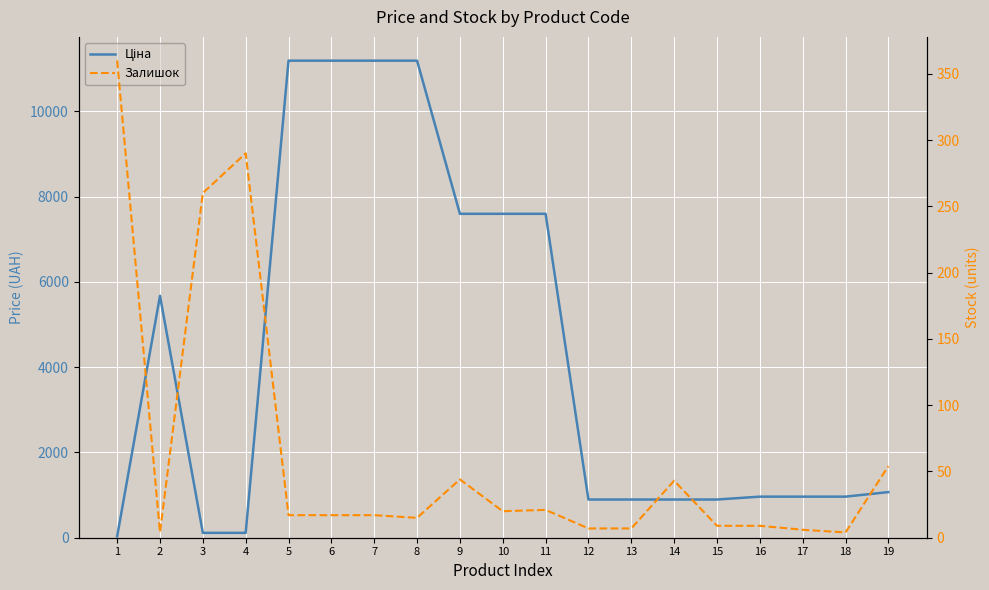

Which has a higher value, 15 or 12?

15